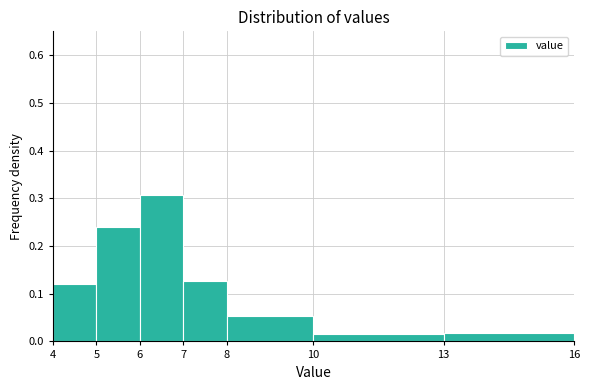

Over which range of the x-axis is the bar tallest?

6 to 7